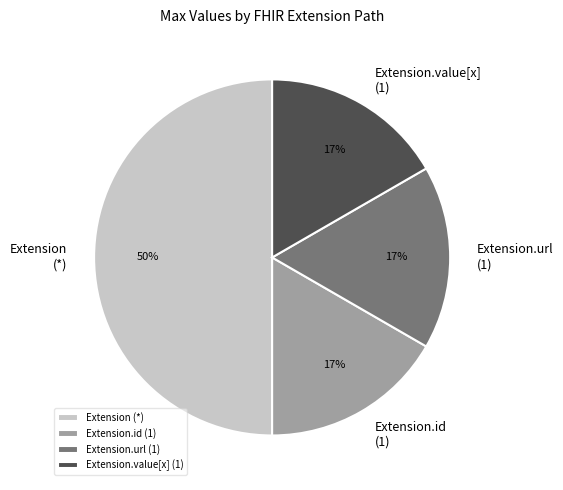

True or false: Extension (*) accounts for 50% of the total.

True